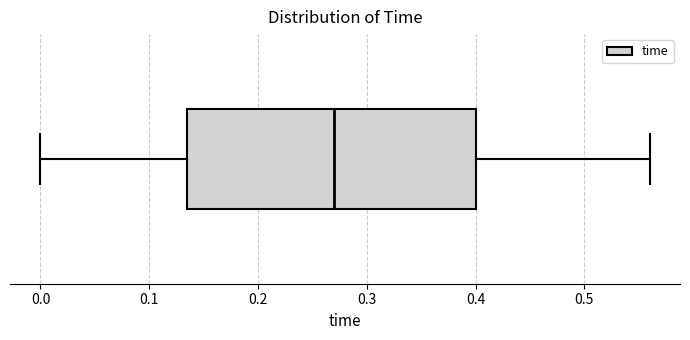

Where does the right whisker of the box end on the x-axis? The values are not printed on the chart, so give them approximately, as read against the axis.

0.56